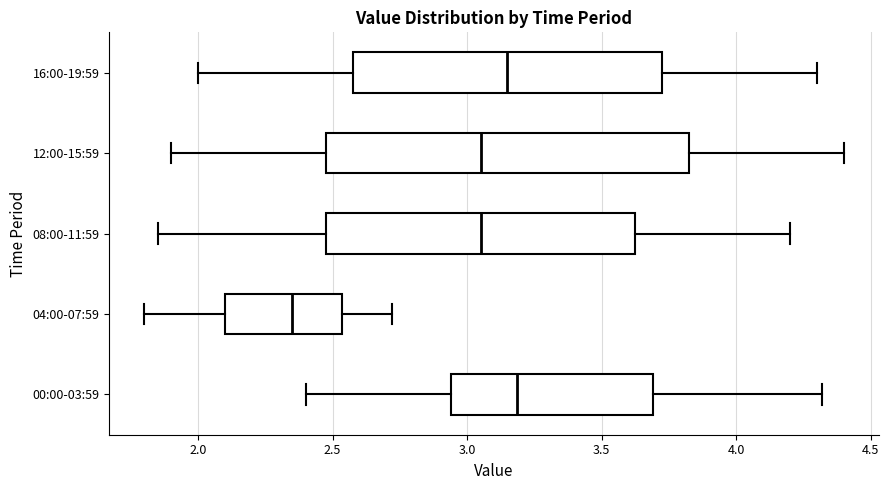

Reading bottom to top, transcribe this box plot: for each box, give where its median line is, the range the box spans, and where its two whiskers end, as read against the x-axis. The values are not printed on the chart, so give them approximately, as read against the axis.

00:00-03:59: median 3.20, box 2.95 to 3.70, whiskers 2.40 to 4.30
04:00-07:59: median 2.35, box 2.10 to 2.55, whiskers 1.80 to 2.70
08:00-11:59: median 3.05, box 2.50 to 3.65, whiskers 1.85 to 4.20
12:00-15:59: median 3.05, box 2.50 to 3.85, whiskers 1.90 to 4.40
16:00-19:59: median 3.15, box 2.60 to 3.75, whiskers 2.00 to 4.30